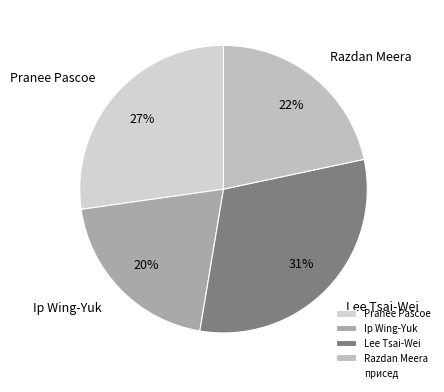

The Razdan Meera slice represents 22% of the pie. True or false?

True